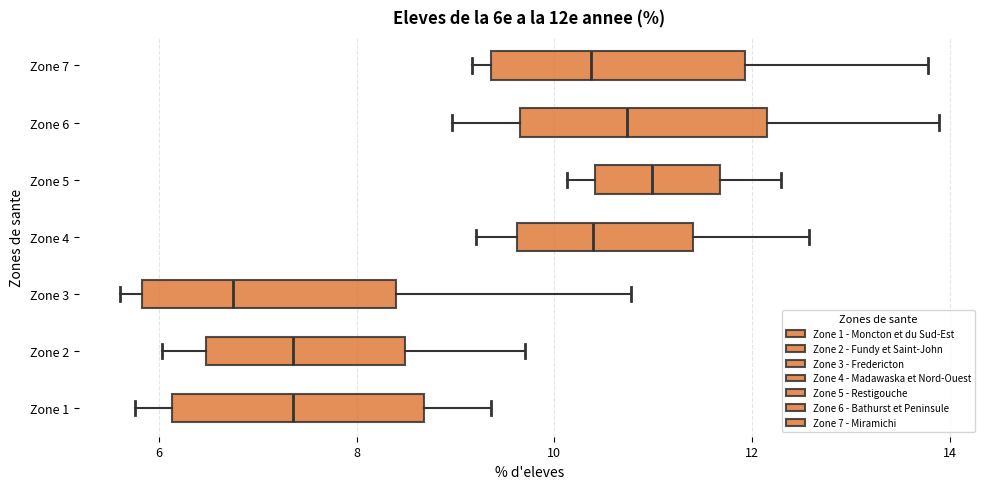

Which box has the furthest to the left median line?

Zone 3